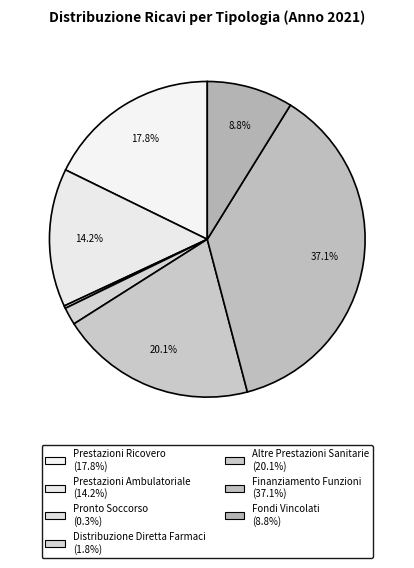

Is there a majority slice in this chart?

No